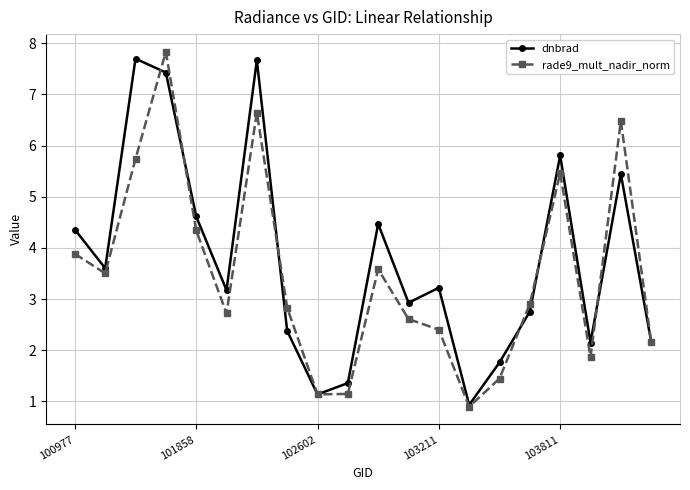

Reading left to right, list all the values displayed in this chart.

dnbrad: 4.4	3.6	7.7	7.4	4.6	3.2	7.7	2.4	1.1	1.4	4.5	2.9	3.2	0.9	1.8	2.8	5.8	2.2	5.4	2.2
rade9_mult_nadir_norm: 3.9	3.5	5.7	7.8	4.3	2.7	6.6	2.8	1.1	1.1	3.6	2.6	2.4	0.9	1.4	2.9	5.5	1.9	6.5	2.2